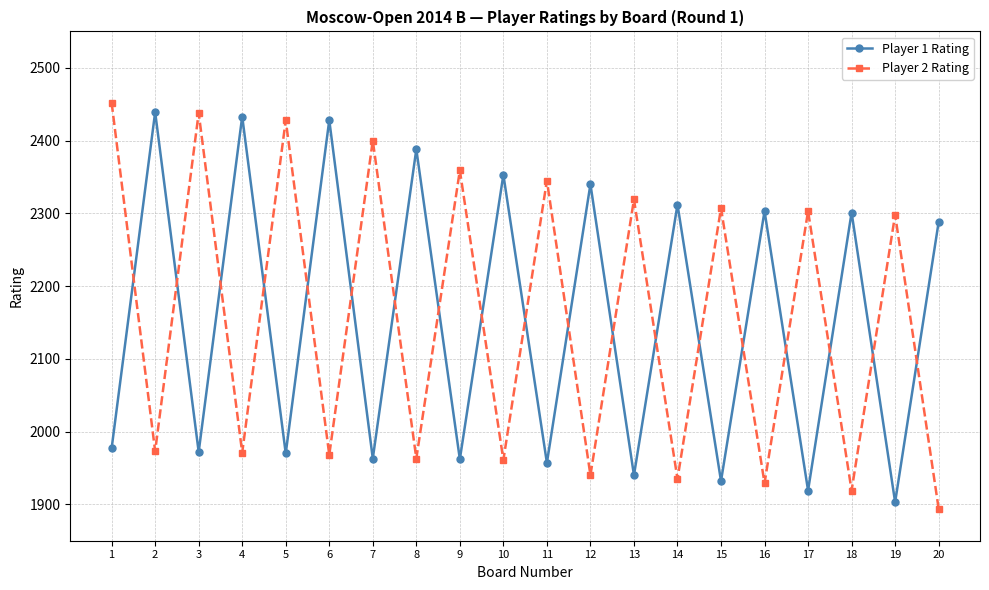

How many intersections are there between Player 1 Rating and Player 2 Rating?

19